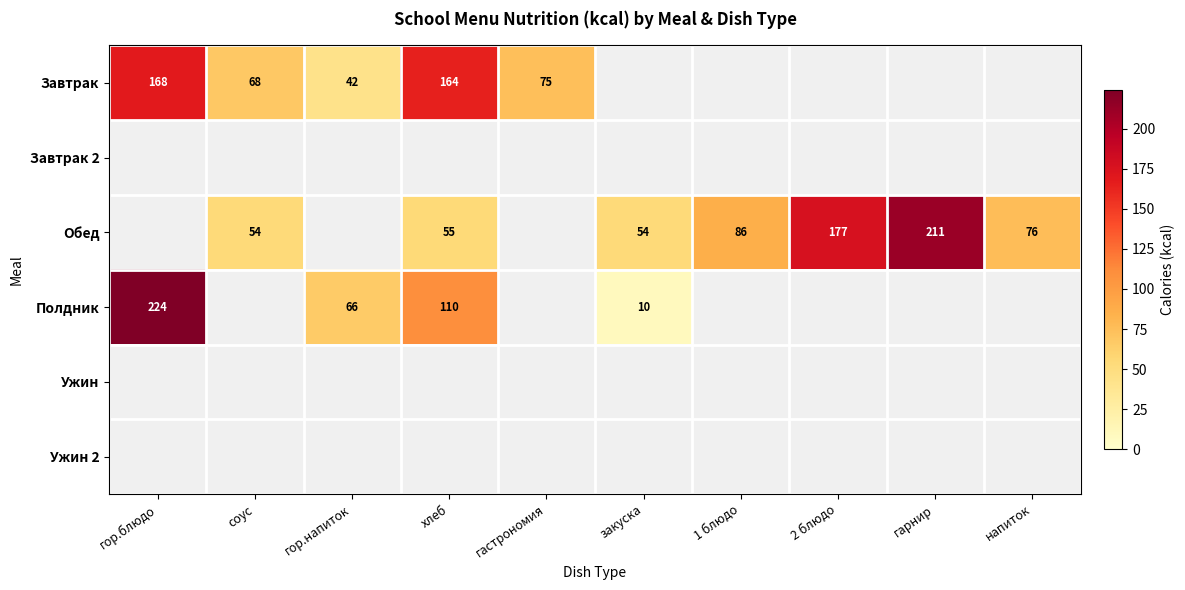

The value of Полдник at гор.блюдо is 56. True or false?

False